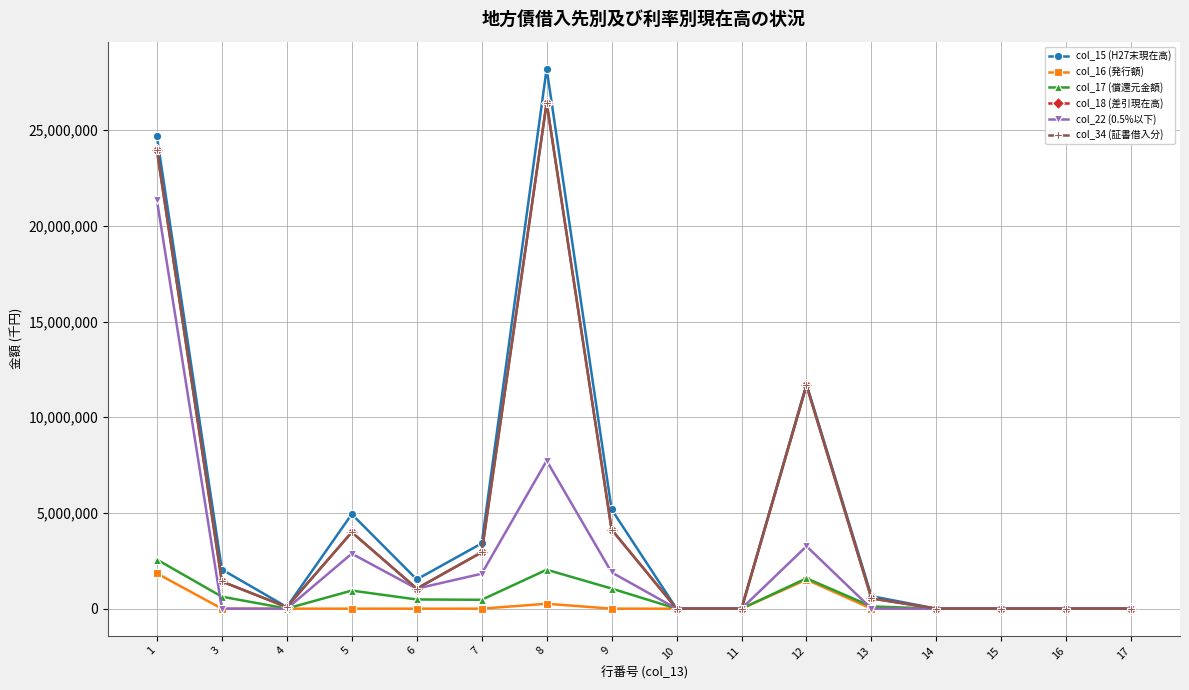

What is the sum of all col_22 (0.5%以下) values?

39964903